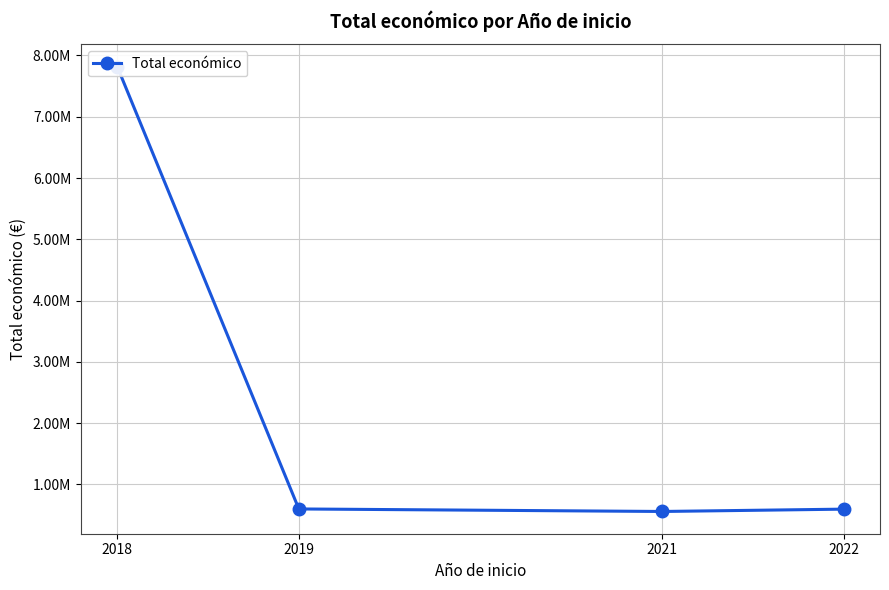

Rank the categories by value from lowest to highest.

2021, 2022, 2019, 2018